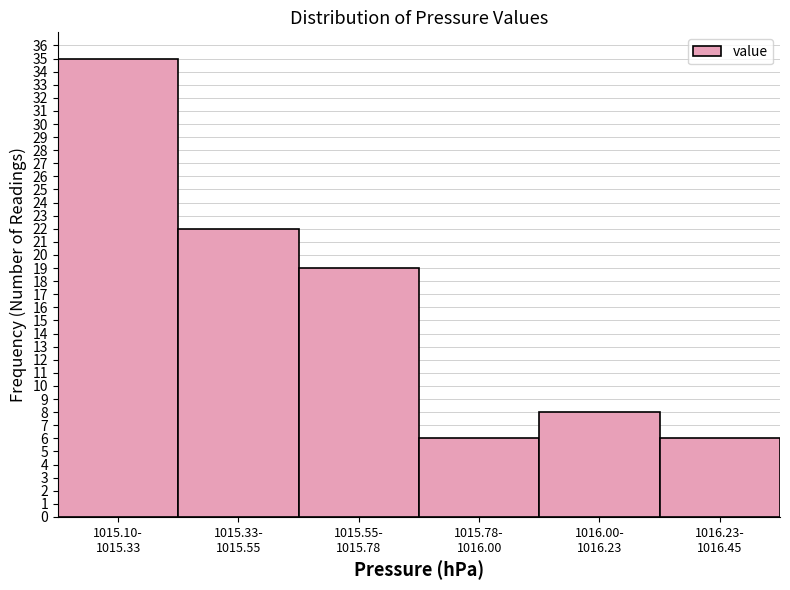

Reading left to right, transcribe all the data shown in this chart.

35	22	19	6	8	6